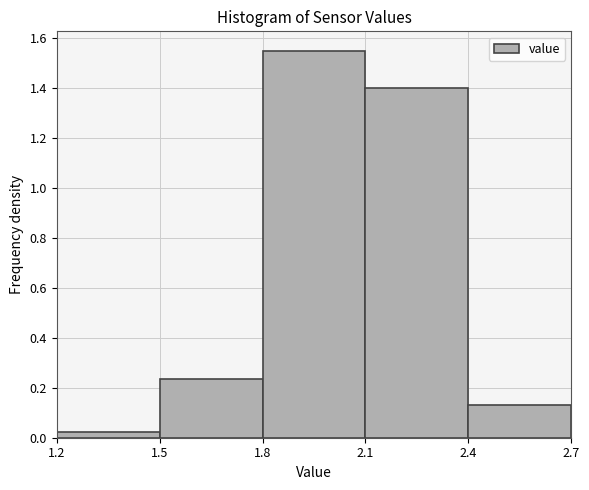

How tall is the bar that spans 1.8 to 2.1 on the x-axis? The values are not printed on the chart, so give them approximately, as read against the axis.

1.54